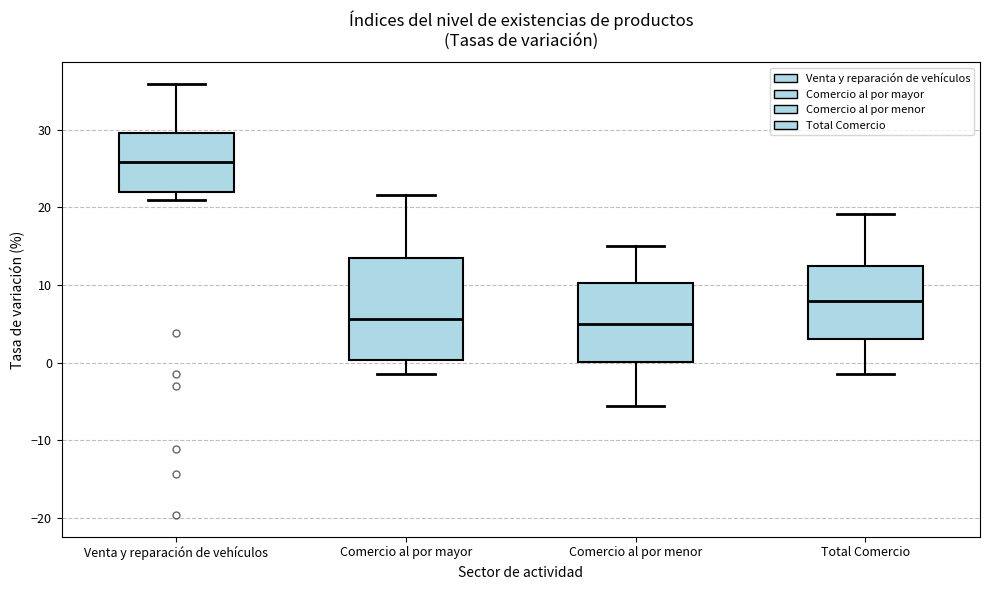

Reading left to right, transcribe this box plot: for each box, give where its median line is, the range the box spans, and where its two whiskers end, as read against the y-axis. The values are not printed on the chart, so give them approximately, as read against the axis.

Venta y reparación de vehículos: median 26, box 22 to 30, whiskers 21 to 36
Comercio al por mayor: median 6, box 0 to 14, whiskers -1 to 22
Comercio al por menor: median 5, box 0 to 10, whiskers -6 to 15
Total Comercio: median 8, box 3 to 12, whiskers -1 to 19